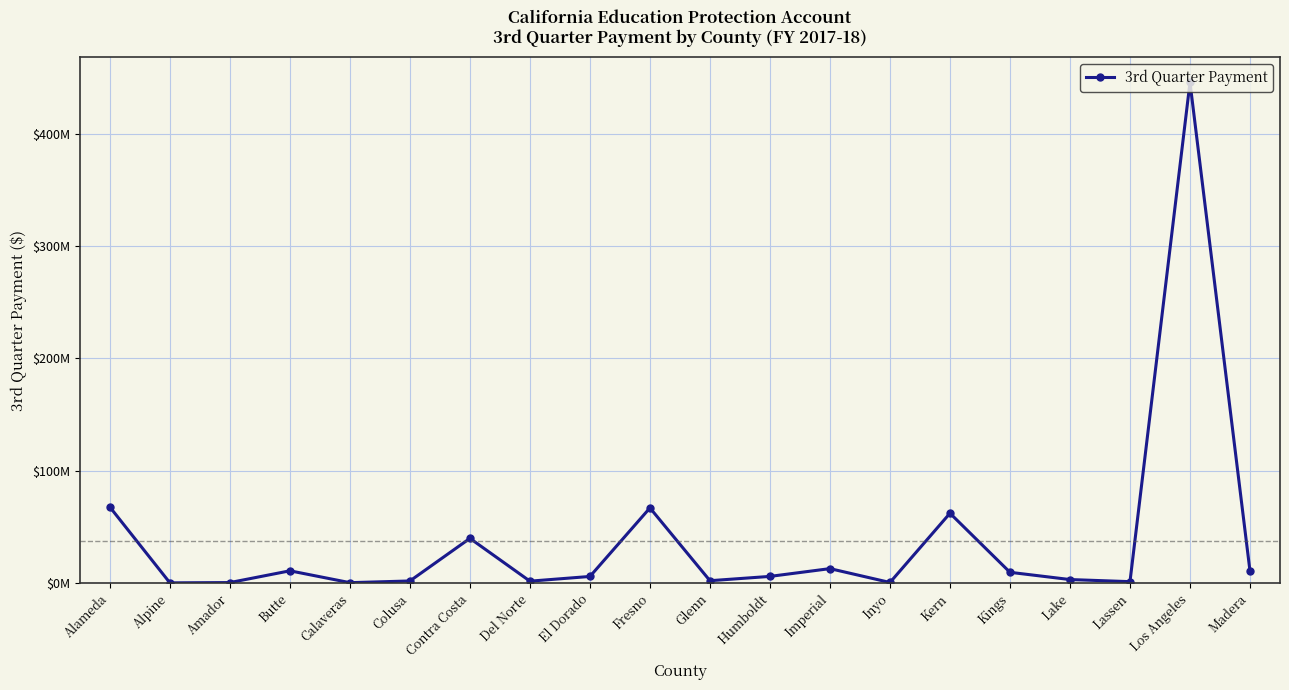

What is the label of the 17th point from the left?

Lake